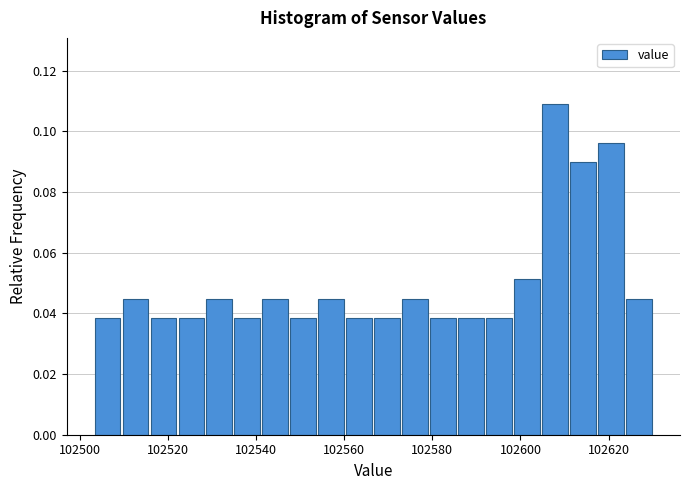

Around what value on the x-axis is the tallest bar? Give the approximate position of its centre, as read against the axis.

102608